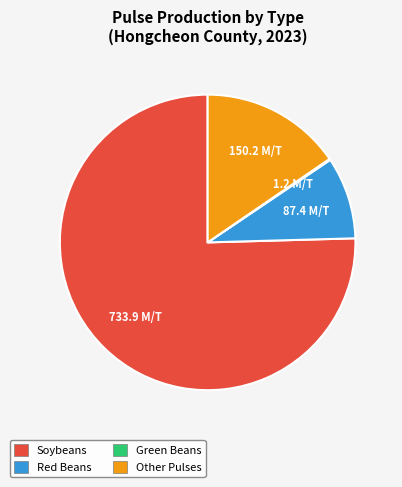

Which category has the biggest portion of the pie?

Soybeans